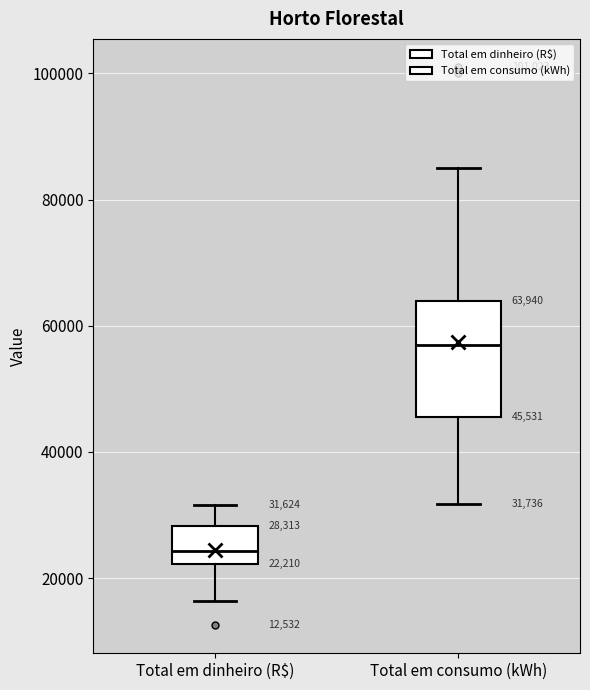

Which box's median line is the highest?

Total em consumo (kWh)